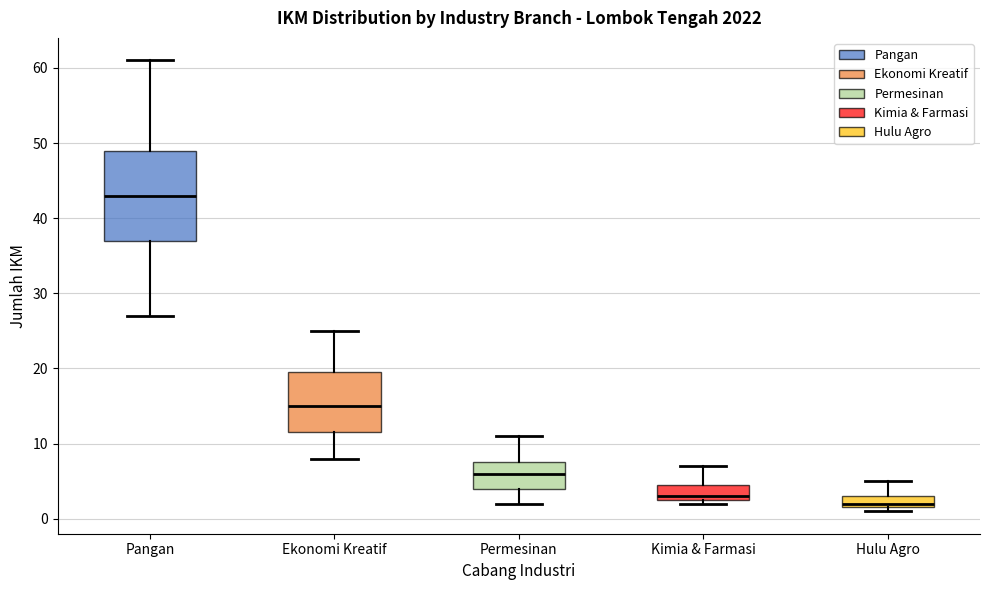

Reading left to right, read every box against the y-axis: the position of its median line, the range the box covers, and the ends of its whiskers. The values are not printed on the chart, so give them approximately, as read against the axis.

Pangan: median 43, box 37 to 49, whiskers 27 to 61
Ekonomi Kreatif: median 15, box 12 to 20, whiskers 8 to 25
Permesinan: median 6, box 4 to 8, whiskers 2 to 11
Kimia & Farmasi: median 3 (just above the box's lower edge), box 3 to 5, whiskers 2 to 7
Hulu Agro: median 2 (just above the box's lower edge), box 2 to 3, whiskers 1 to 5